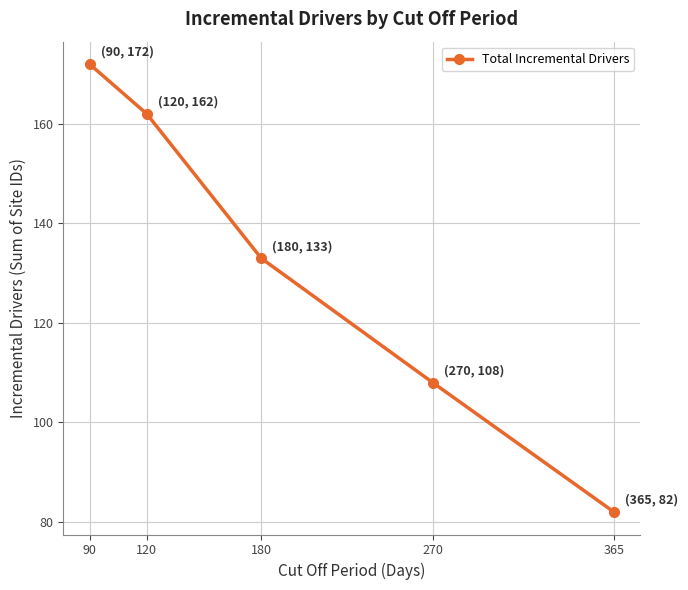

How many distinct data groups are displayed?

1